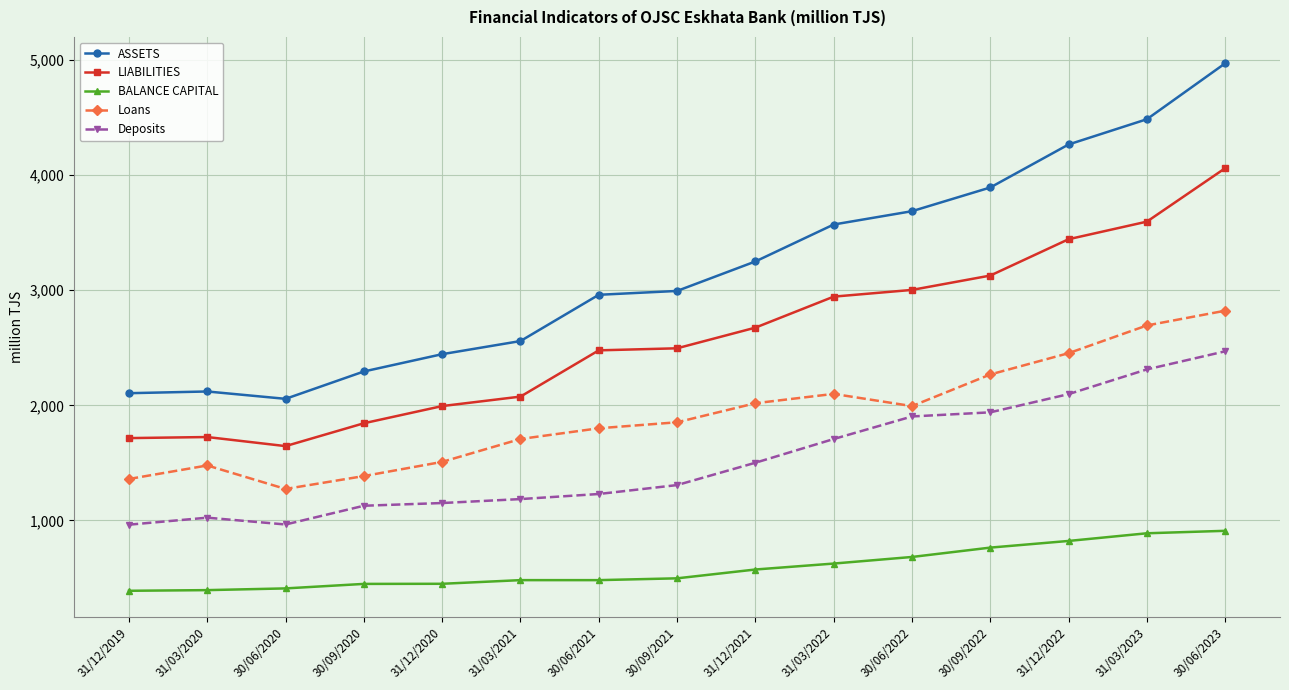

What are all the series names shown in the legend?

ASSETS, LIABILITIES, BALANCE CAPITAL, Loans, Deposits